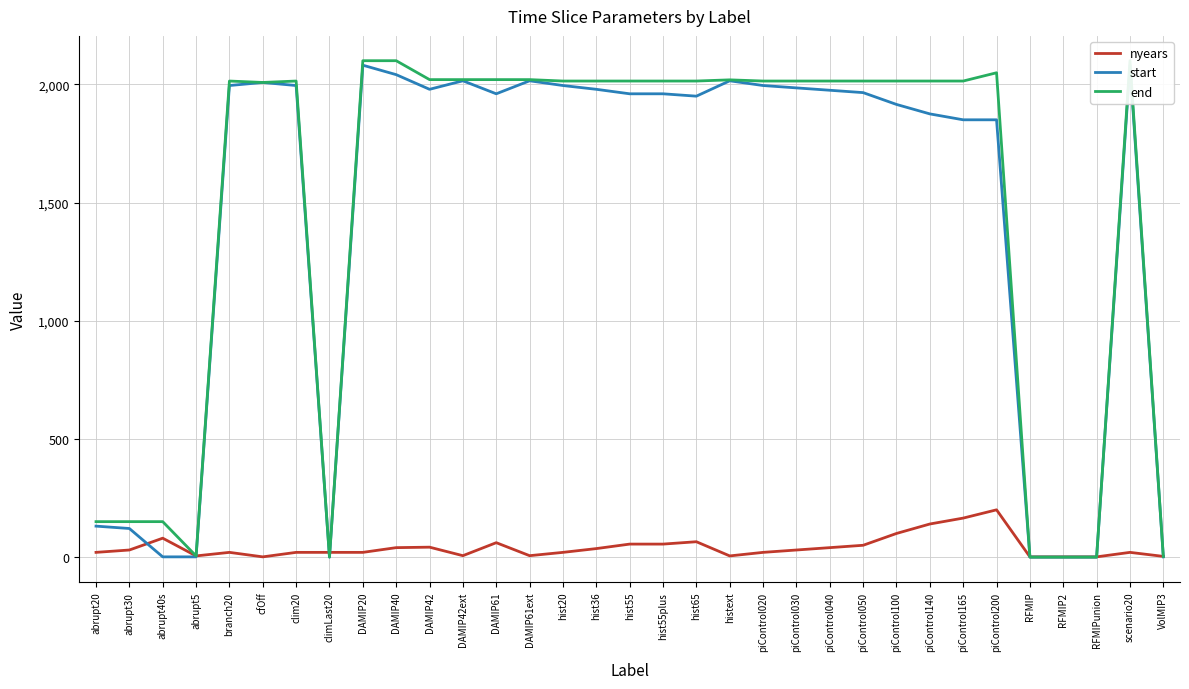

What is the spread (max minus min) of values at scenario20?

2080